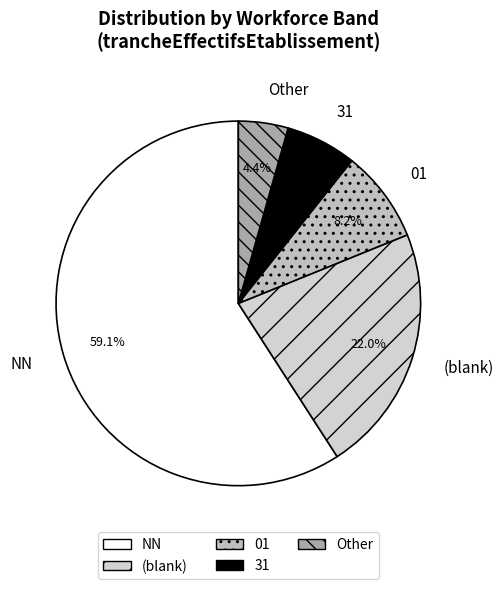

Rank the categories by value from highest to lowest.

NN, (blank), 01, 31, Other